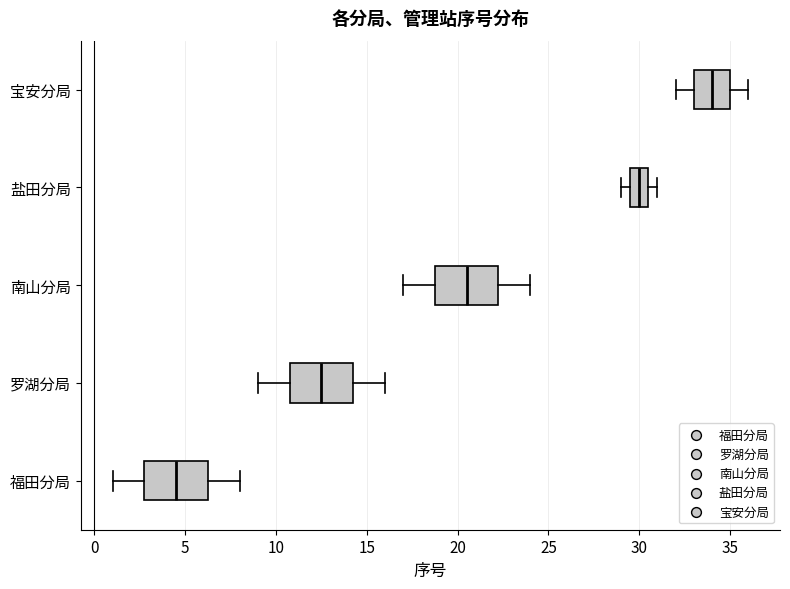

Reading bottom to top, read every box against the x-axis: the position of its median line, the range the box covers, and the ends of its whiskers. The values are not printed on the chart, so give them approximately, as read against the axis.

福田分局: median 4.5, box 3.0 to 6.5, whiskers 1.0 to 8.0
罗湖分局: median 12.5, box 11.0 to 14.5, whiskers 9.0 to 16.0
南山分局: median 20.5, box 19.0 to 22.5, whiskers 17.0 to 24.0
盐田分局: median 30.0, box 29.5 to 30.5, whiskers 29.0 to 31.0
宝安分局: median 34.0, box 33.0 to 35.0, whiskers 32.0 to 36.0